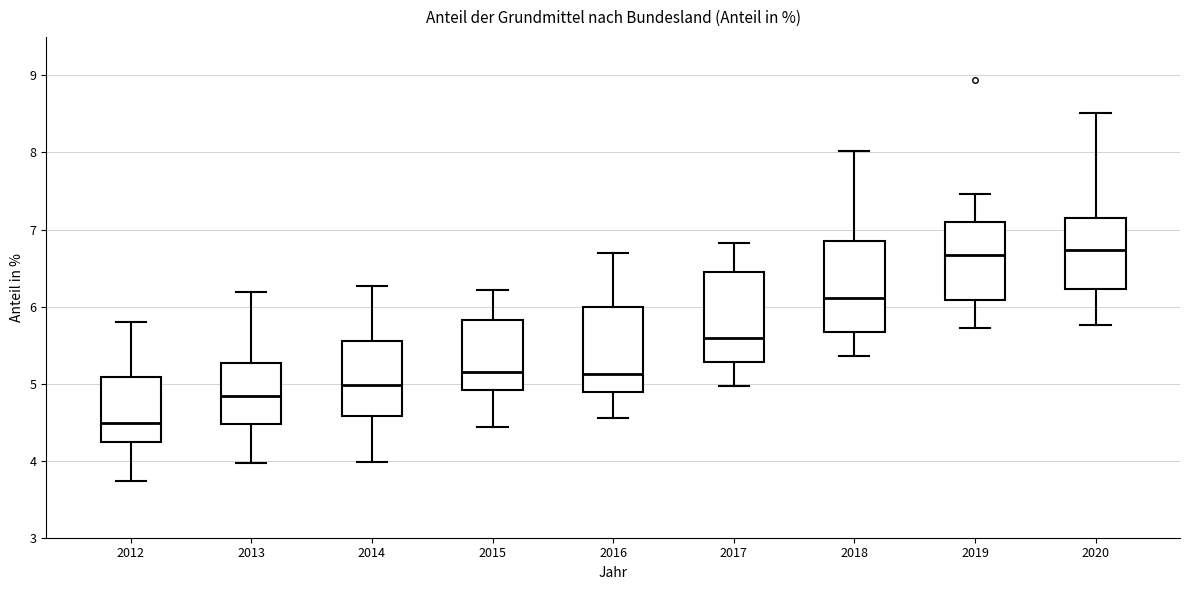

Reading left to right, read every box against the y-axis: the position of its median line, the range the box covers, and the ends of its whiskers. The values are not printed on the chart, so give them approximately, as read against the axis.

2012: median 4.5, box 4.2 to 5.1, whiskers 3.7 to 5.8
2013: median 4.8, box 4.5 to 5.3, whiskers 4.0 to 6.2
2014: median 5.0, box 4.6 to 5.6, whiskers 4.0 to 6.3
2015: median 5.2, box 4.9 to 5.8, whiskers 4.4 to 6.2
2016: median 5.1, box 4.9 to 6.0, whiskers 4.6 to 6.7
2017: median 5.6, box 5.3 to 6.5, whiskers 5.0 to 6.8
2018: median 6.1, box 5.7 to 6.9, whiskers 5.4 to 8.0
2019: median 6.7, box 6.1 to 7.1, whiskers 5.7 to 7.5
2020: median 6.7, box 6.2 to 7.1, whiskers 5.8 to 8.5